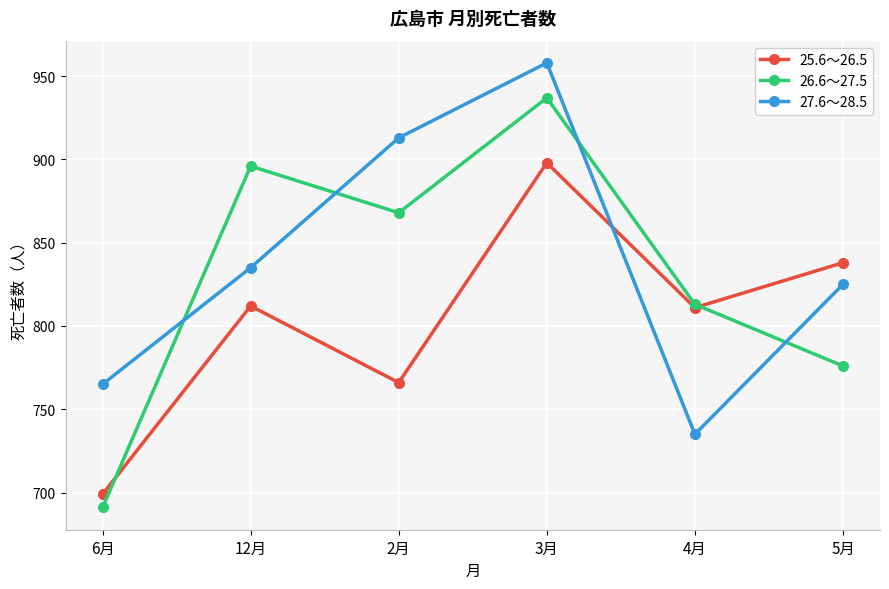

What is the minimum value for 26.6～27.5?

691